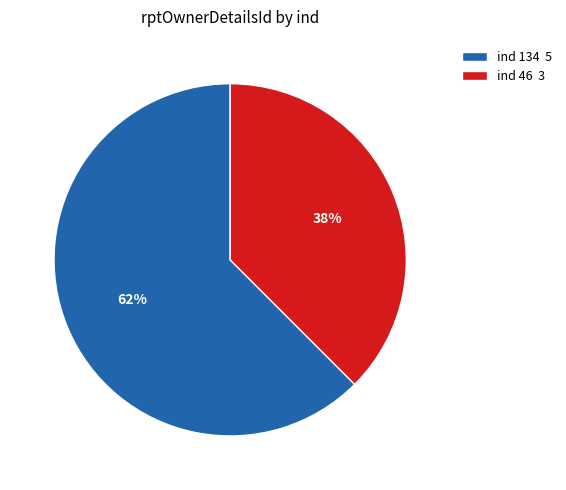

To the nearest percent, what is the average slice percentage?

50%